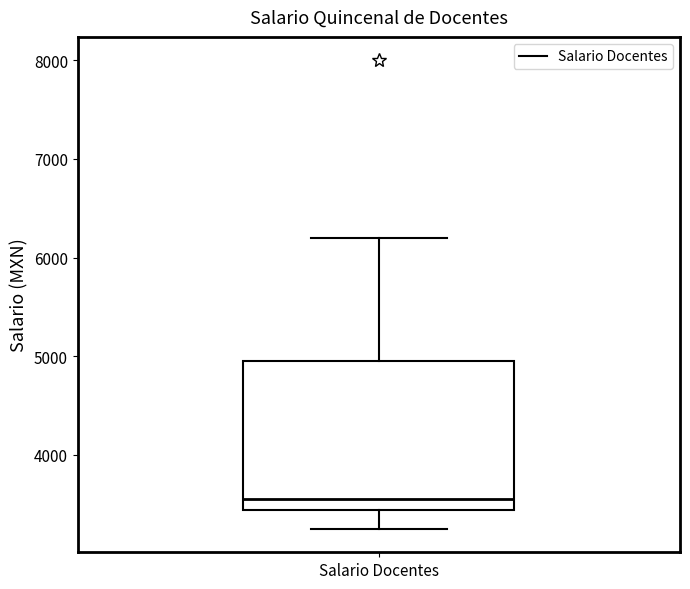

Read this box plot against the y-axis: the position of the median line, the range covered by the box, and the ends of both whiskers. The values are not printed on the chart, so give them approximately, as read against the axis.

median 3600, box 3400 to 5000, whiskers 3300 to 6200